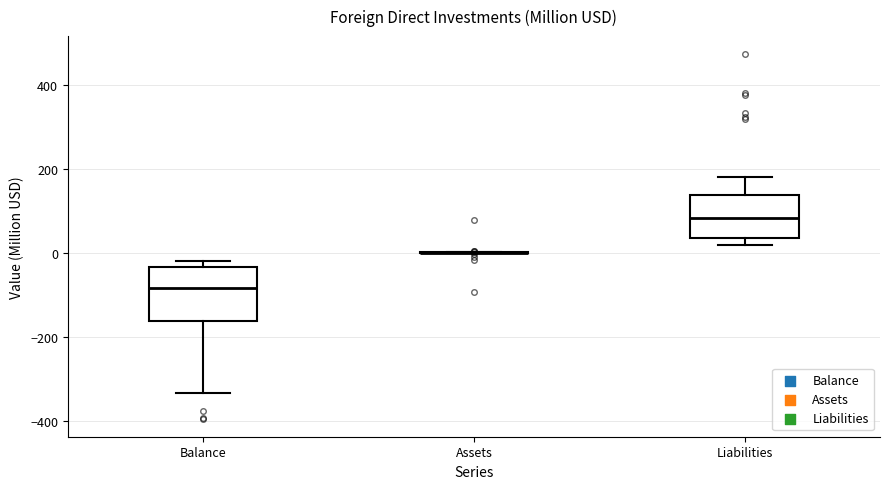

Comparing the boxes themselves (not the whiskers), which one is the tallest?

Balance